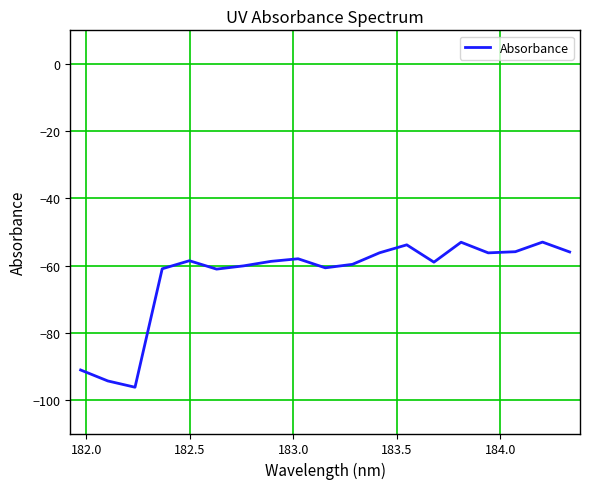

What is the average value?

-63.3